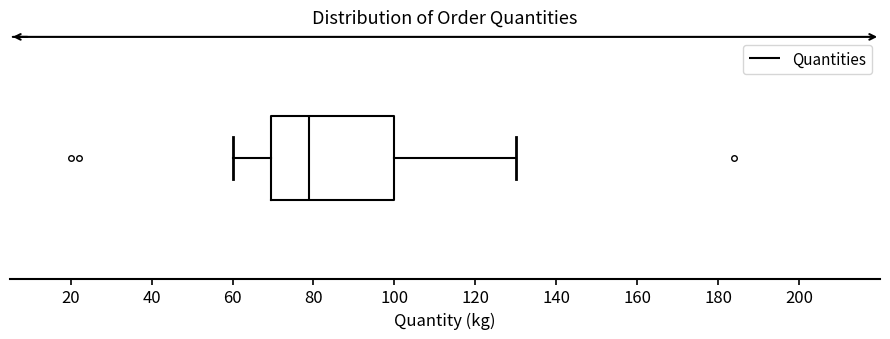

Read this box plot against the x-axis: the position of the median line, the range covered by the box, and the ends of both whiskers. The values are not printed on the chart, so give them approximately, as read against the axis.

median 80, box 70 to 100, whiskers 60 to 130